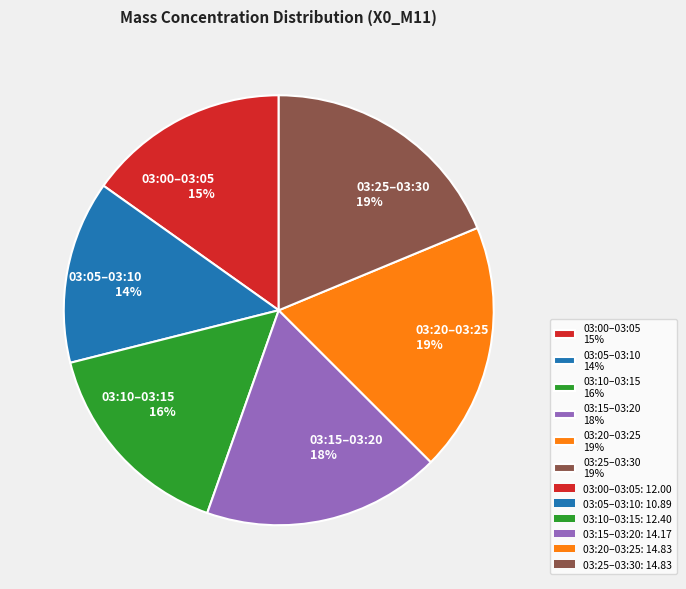

What percentage is the 03:05–03:10 14% slice, to the nearest percent?

14%